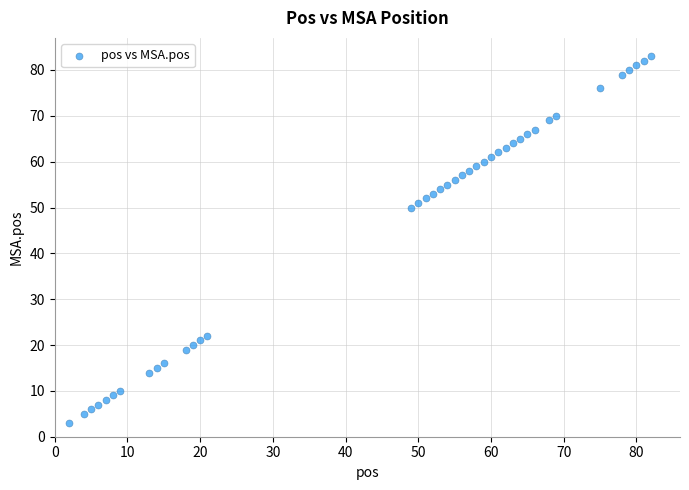

What Y value in the scatter plot is closest to 43?

50